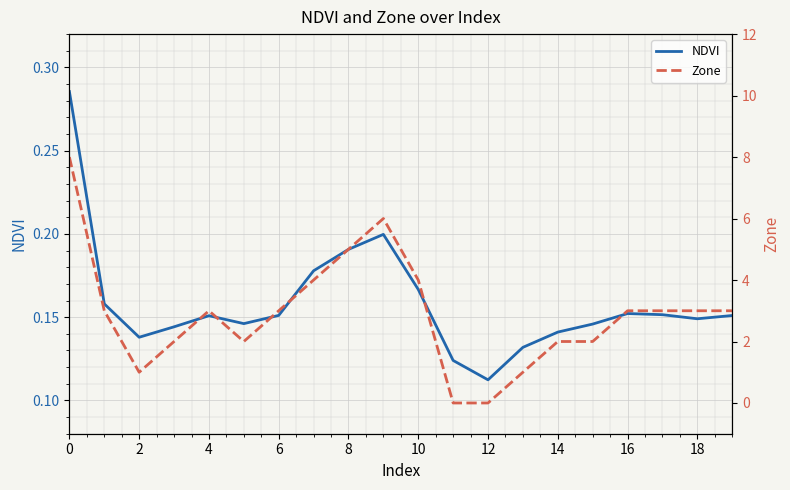

Reading right to left, transcribe all the data shown in this chart.

NDVI: 0.2	0.1	0.2	0.2	0.1	0.1	0.1	0.1	0.1	0.2	0.2	0.2	0.2	0.2	0.1	0.2	0.1	0.1	0.2	0.3
Zone: 3.0	3.0	3.0	3.0	2.0	2.0	1.0	0.0	0.0	4.0	6.0	5.0	4.0	3.0	2.0	3.0	2.0	1.0	3.0	8.0